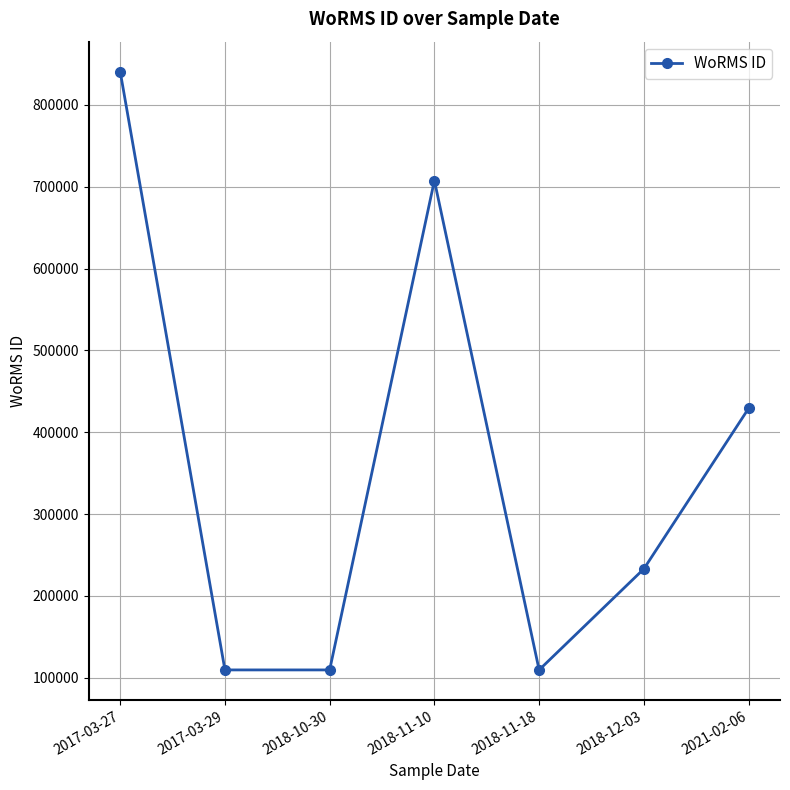

What is the difference between the maximum and second lowest values?

731254.0